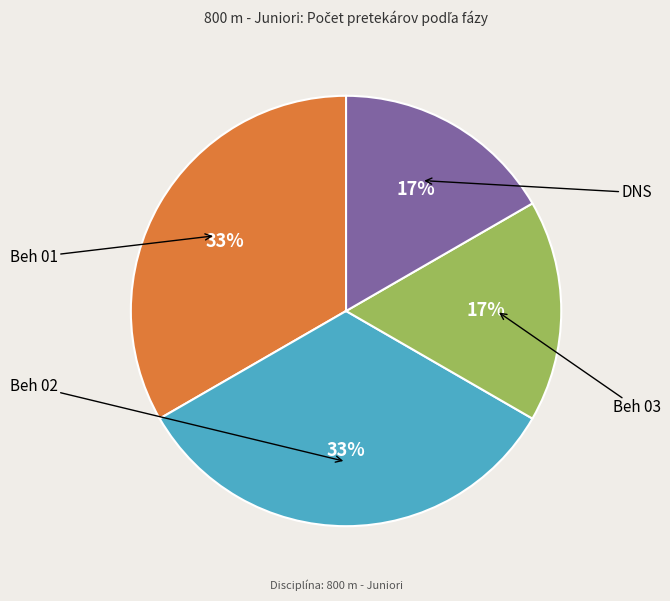

Is there a majority slice in this chart?

No